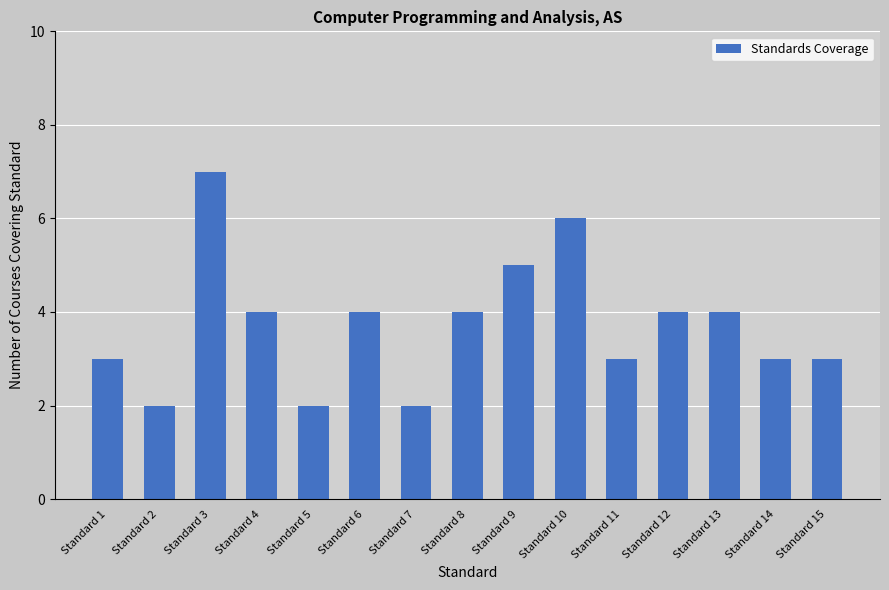

Between Standard 9 and Standard 7, which is larger?

Standard 9